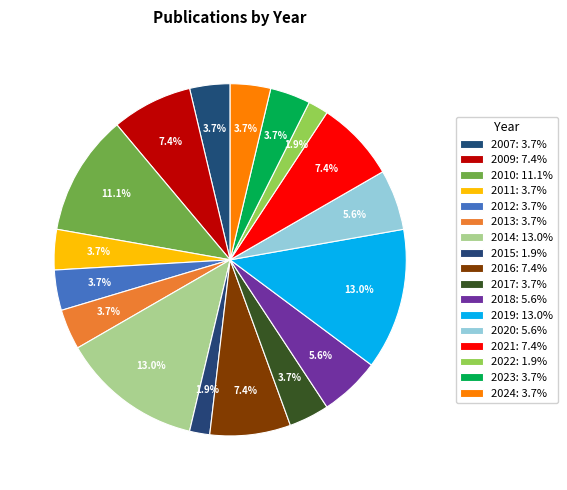

To the nearest percent, what is the difference between the largest and smallest slice percentages?

11%